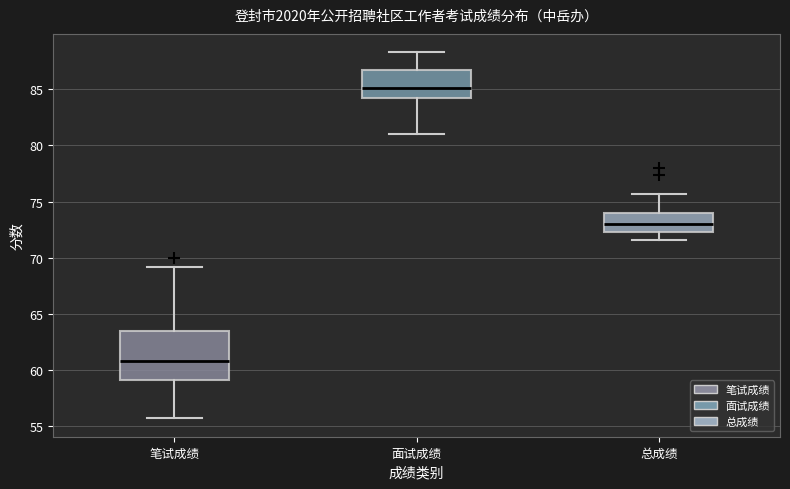

Which box has the lowest median line?

笔试成绩